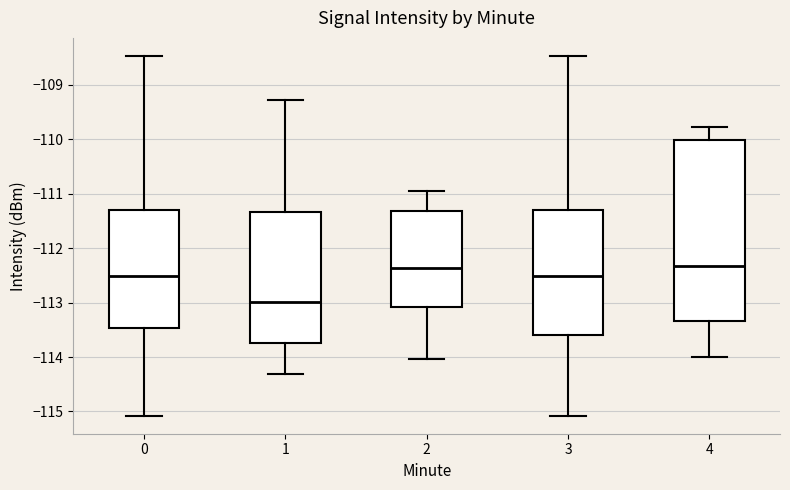

Reading left to right, transcribe this box plot: for each box, give where its median line is, the range the box spans, and where its two whiskers end, as read against the y-axis. The values are not printed on the chart, so give them approximately, as read against the axis.

0: median -112.5, box -113.5 to -111.3, whiskers -115.1 to -108.5
1: median -113.0, box -113.7 to -111.3, whiskers -114.3 to -109.3
2: median -112.4, box -113.1 to -111.3, whiskers -114.0 to -110.9
3: median -112.5, box -113.6 to -111.3, whiskers -115.1 to -108.5
4: median -112.3, box -113.3 to -110.0, whiskers -114.0 to -109.8